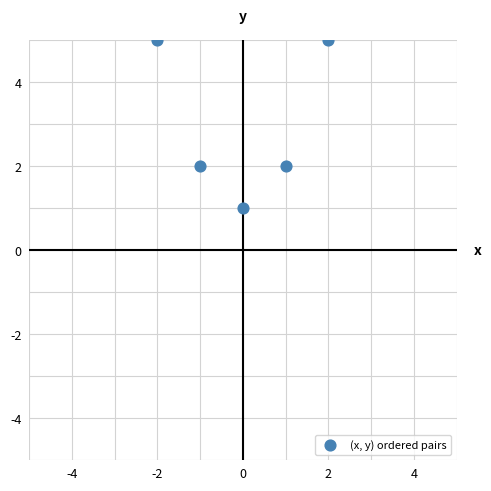

What is the average Y value?

3